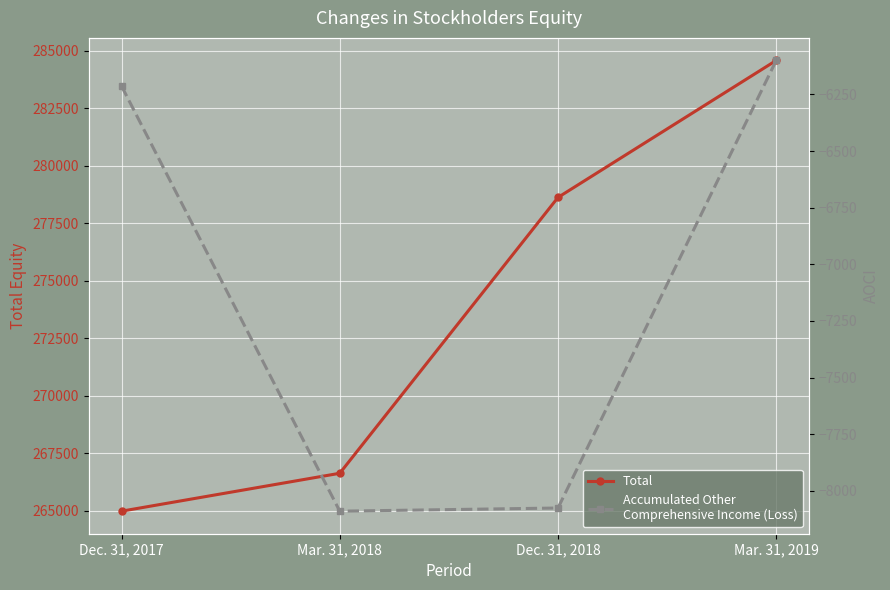

How many lines are shown in the chart?

2